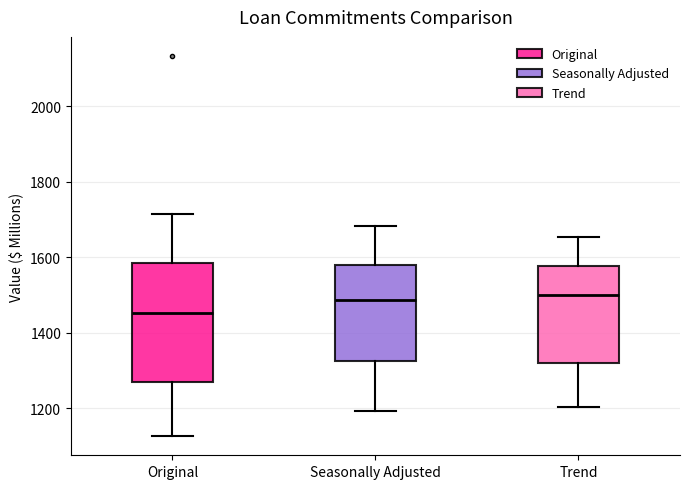

Reading left to right, read every box against the y-axis: the position of its median line, the range the box covers, and the ends of its whiskers. The values are not printed on the chart, so give them approximately, as read against the axis.

Original: median 1460, box 1260 to 1580, whiskers 1120 to 1720
Seasonally Adjusted: median 1480, box 1320 to 1580, whiskers 1200 to 1680
Trend: median 1500, box 1320 to 1580, whiskers 1200 to 1660